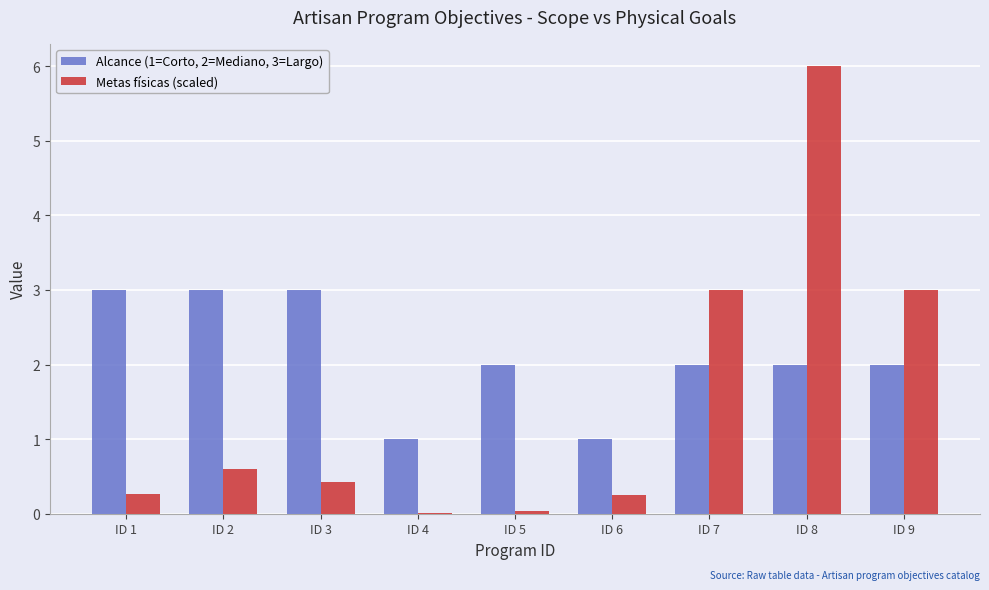

What is the maximum value for Alcance (1=Corto, 2=Mediano, 3=Largo)?

3.0